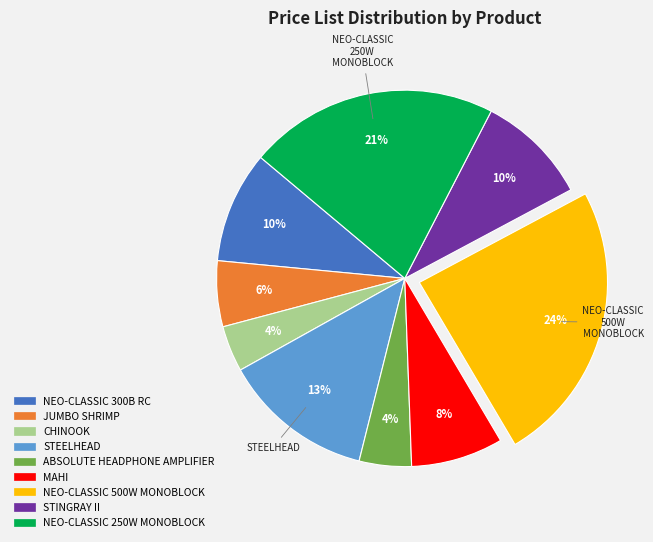

Combined, do STINGRAY II and STEELHEAD account for over 50%?

No